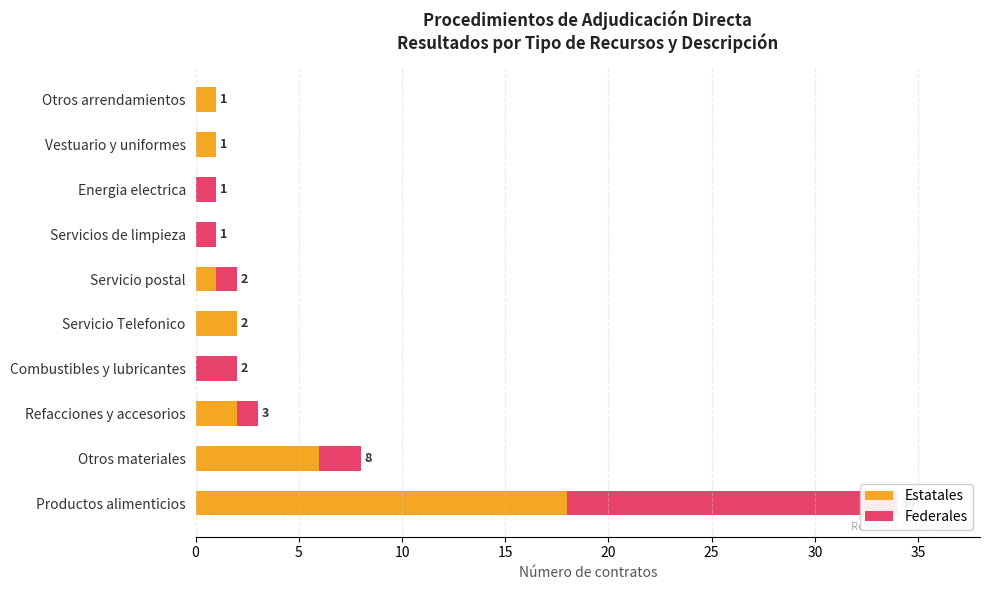

What position from the right is Refacciones y accesorios?

8